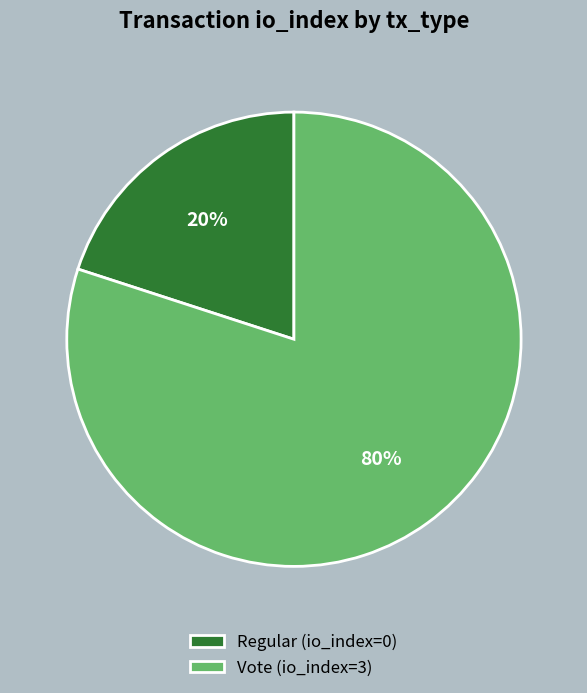

Do Vote (io_index=3) and Regular (io_index=0) together represent more than half of the pie?

Yes